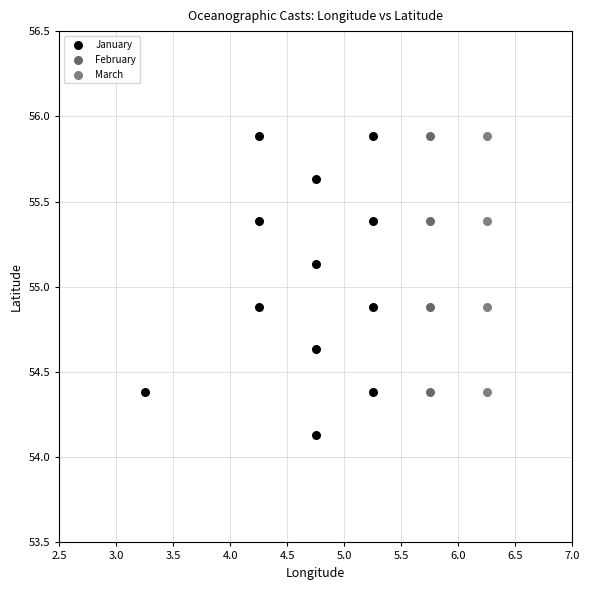

Which series reaches the minimum Y coordinate?

January